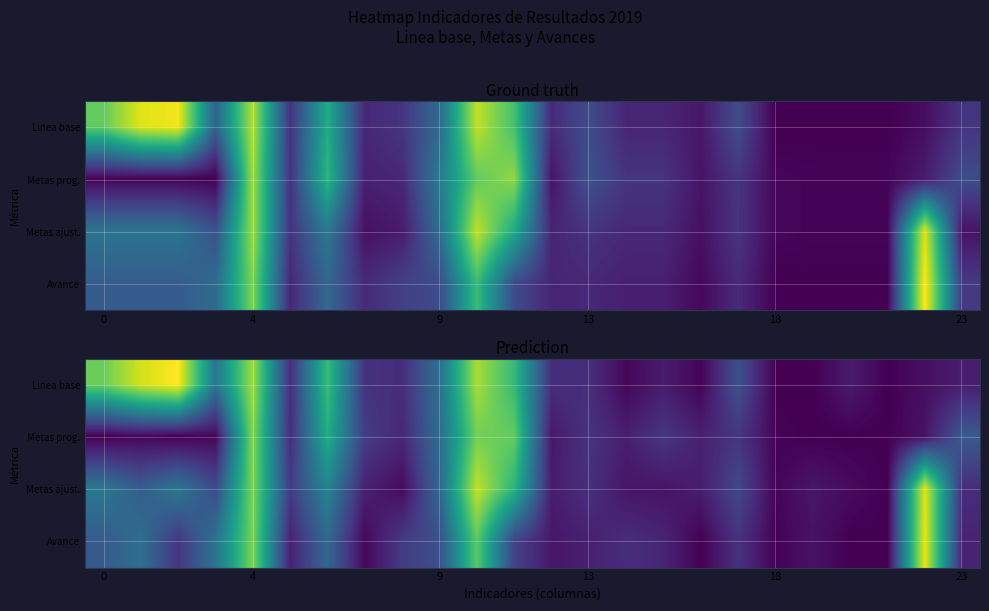

What is the difference between the second highest and minimum values in the Metas ajust. series?

91.6